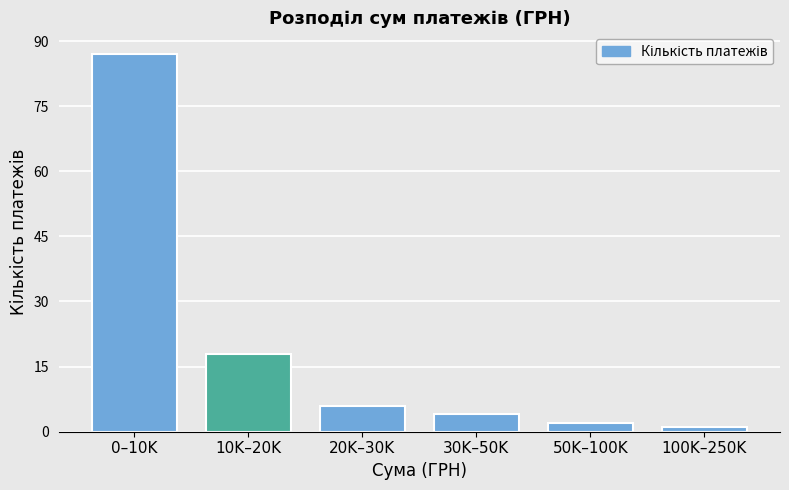

Reading left to right, extract all data points from this chart.

0–10K=87	10K–20K=18	20K–30K=6	30K–50K=4	50K–100K=2	100K–250K=1